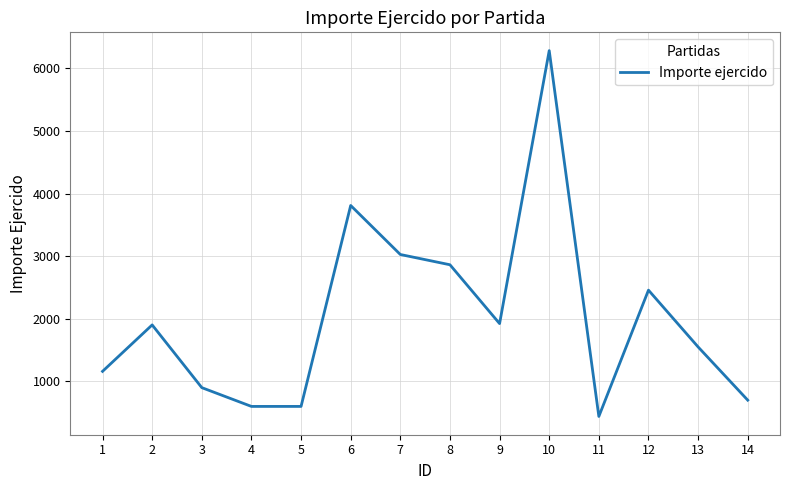

What is the change in value from 6 to 9?

-1887.0